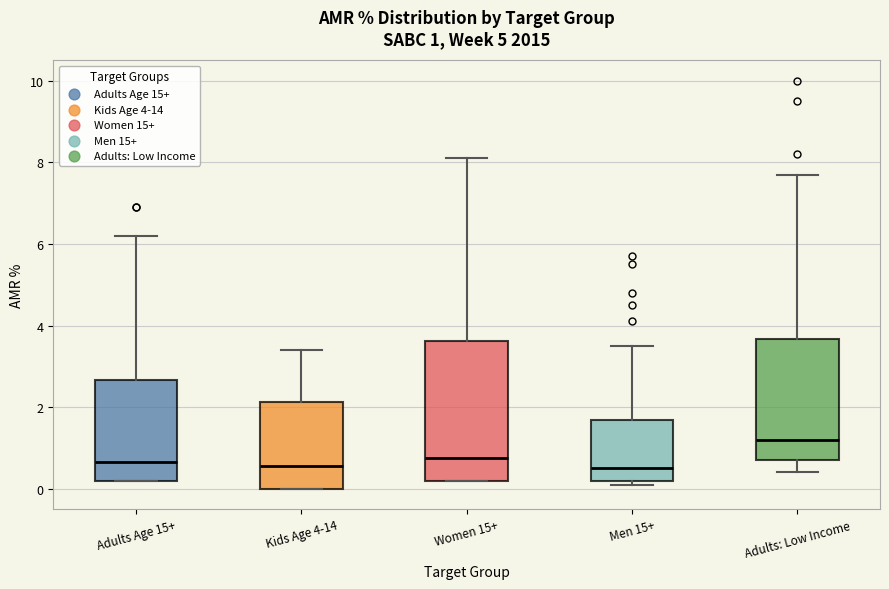

Which box's median line is the highest?

Adults: Low Income